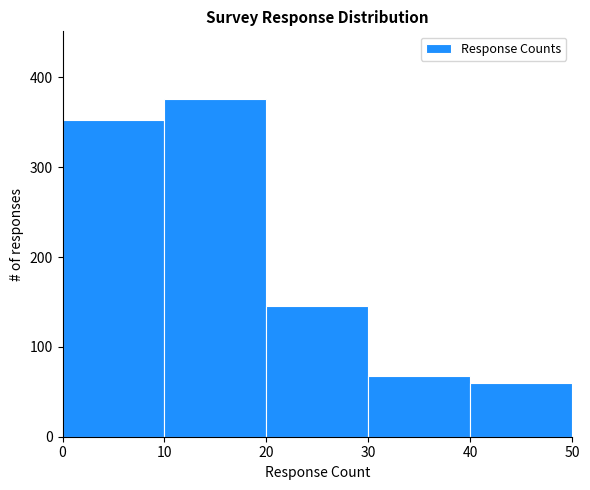

What is the height of the bar covering 0 to 10 on the x-axis? The values are not printed on the chart, so give them approximately, as read against the axis.

350